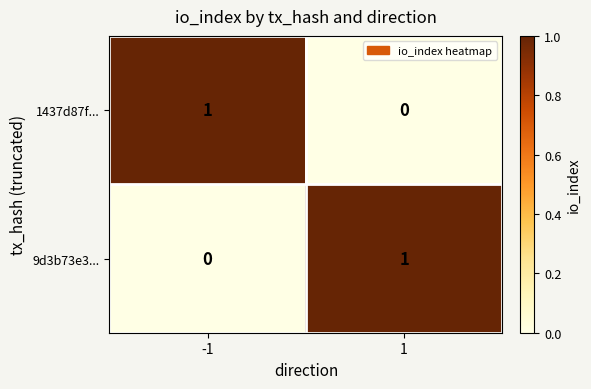

Is the value of 1437d87f... at 1 greater than the value of 9d3b73e3... at 1?

No